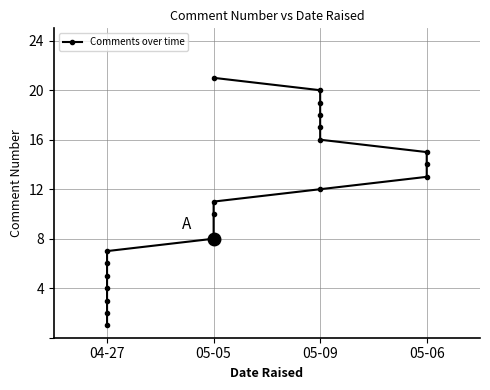

What is the sum of the values at 19 and 9?

32